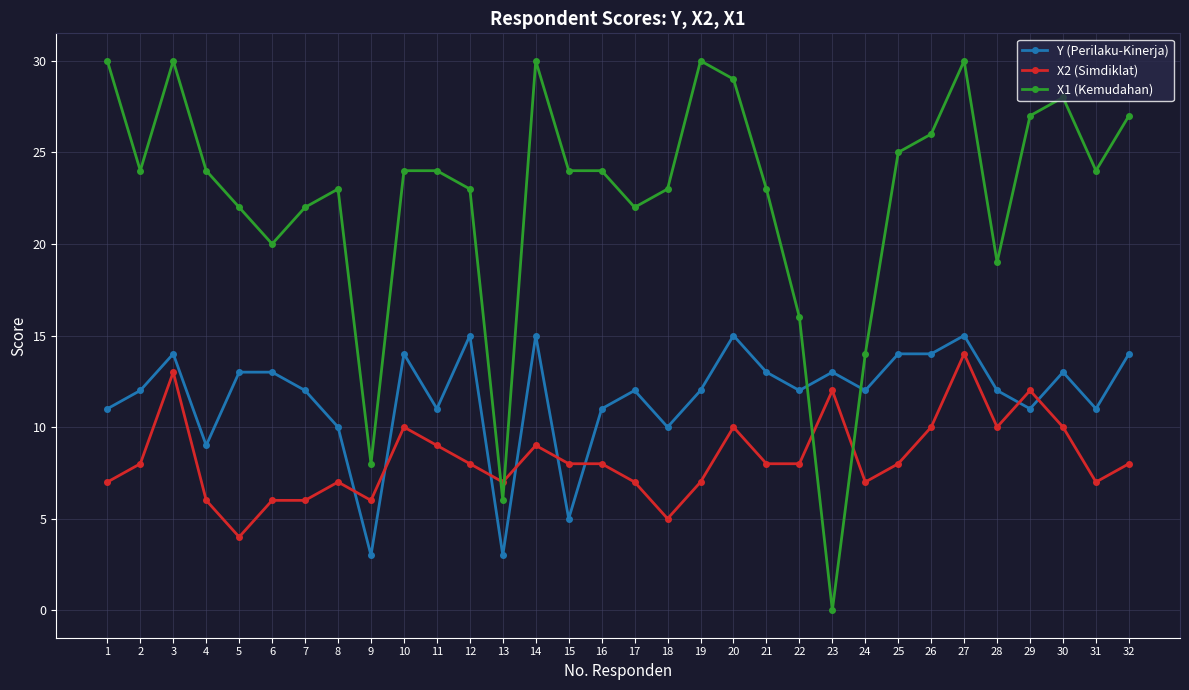

Which series changed the most between 6 and 25?

X1 (Kemudahan)